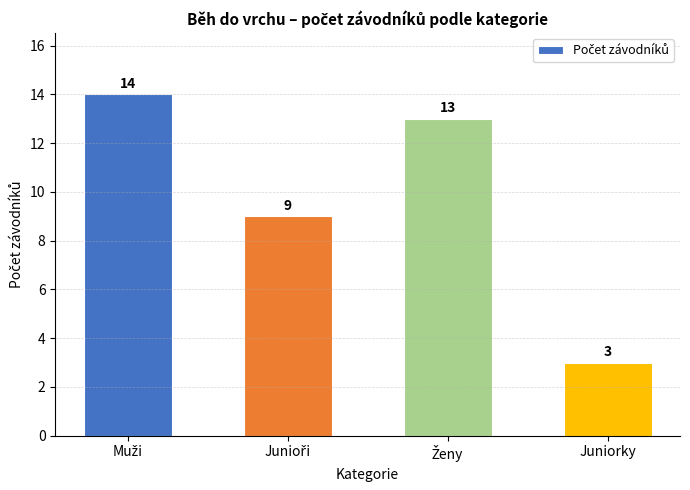

How many categories are shown in the chart?

4